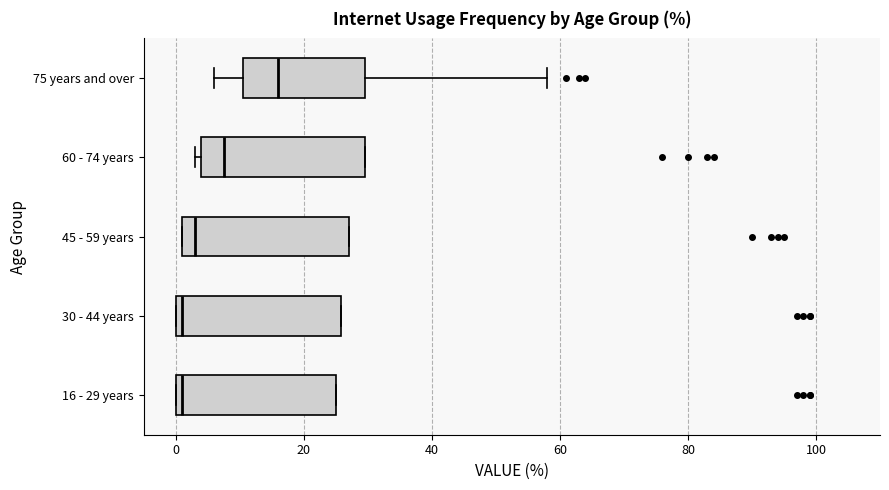

Reading bottom to top, read every box against the x-axis: the position of its median line, the range the box covers, and the ends of its whiskers. The values are not printed on the chart, so give them approximately, as read against the axis.

16 - 29 years: median 2, box 0 to 26, whiskers 0 to 26
30 - 44 years: median 2, box 0 to 26, whiskers 0 to 26
45 - 59 years: median 4, box 2 to 28, whiskers 2 to 28
60 - 74 years: median 8, box 4 to 30, whiskers 4 (just left of the box's left edge) to 30
75 years and over: median 16, box 10 to 30, whiskers 6 to 58